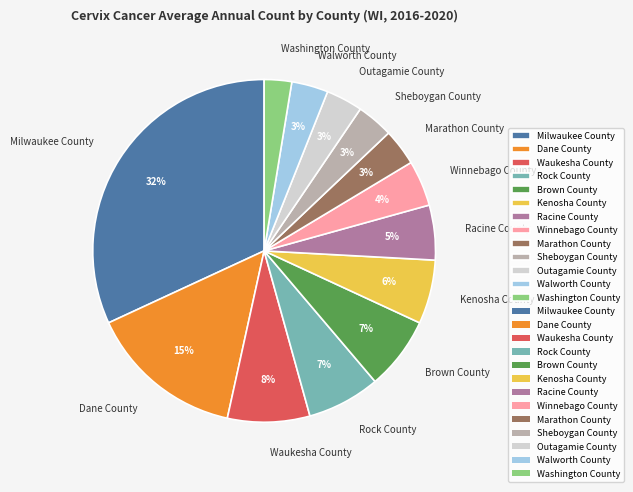

Is it true that Sheboygan County is 3% of the pie?

True